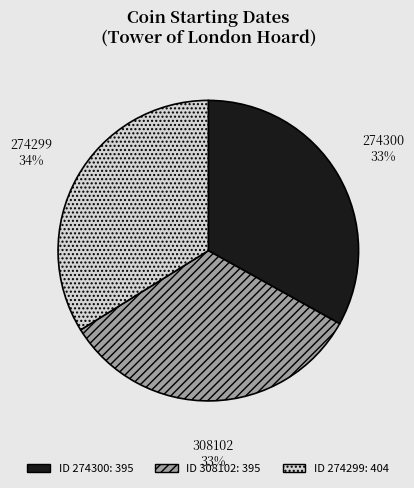

To the nearest percent, what is the average slice percentage?

33%